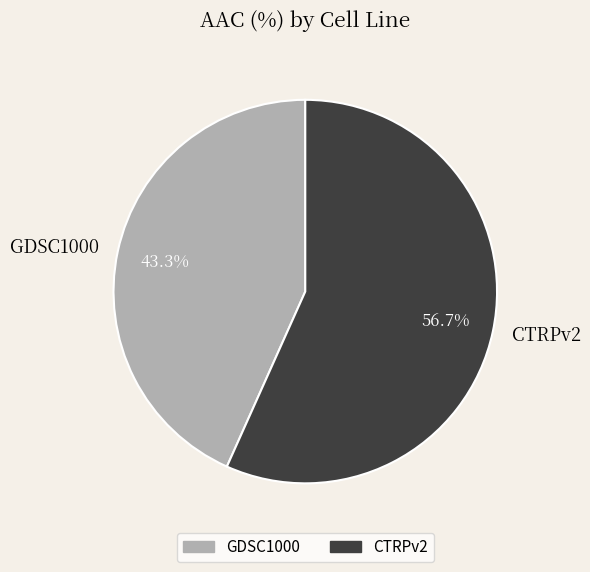

To the nearest percent, what is the difference between the largest and smallest slice percentages?

13%